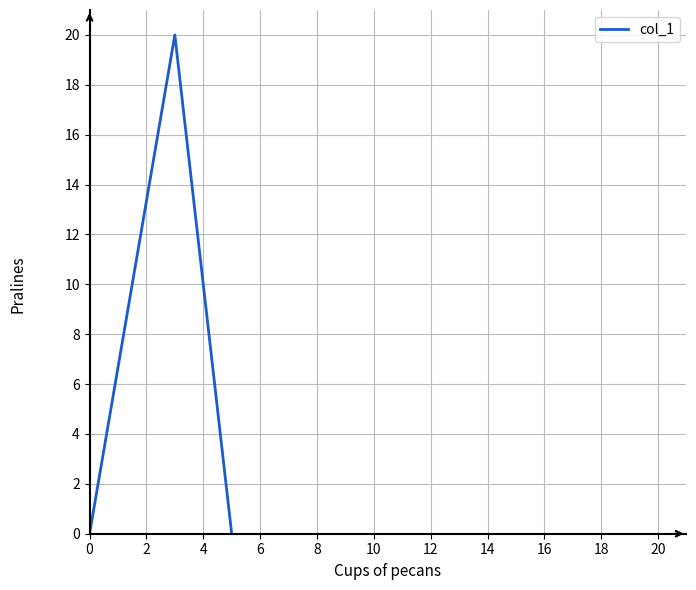

What is the greatest value displayed?

20